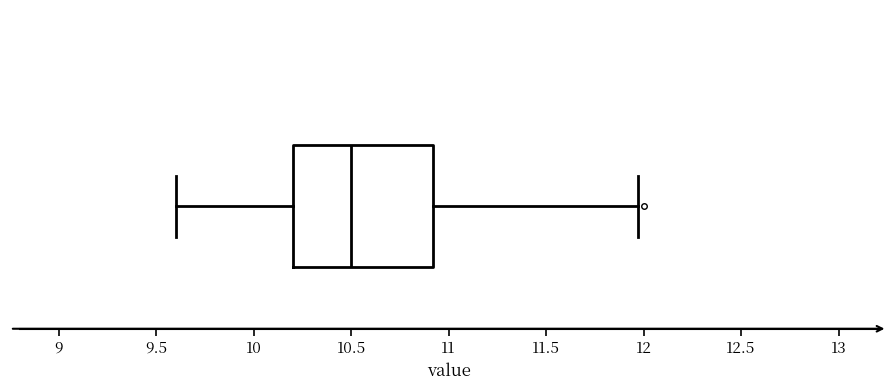

Read this box plot against the x-axis: the position of the median line, the range covered by the box, and the ends of both whiskers. The values are not printed on the chart, so give them approximately, as read against the axis.

median 10.50, box 10.20 to 10.90, whiskers 9.60 to 11.95